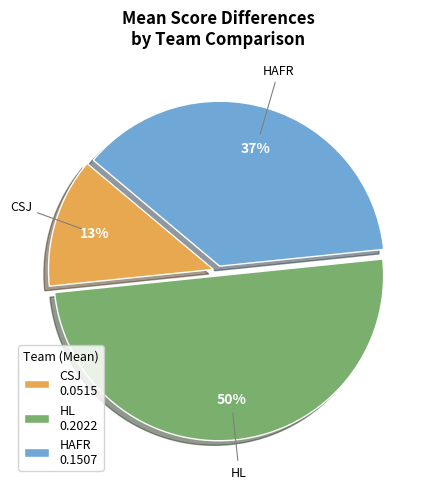

Combined, do HAFR 0.1507 and HL 0.2022 account for over 50%?

Yes